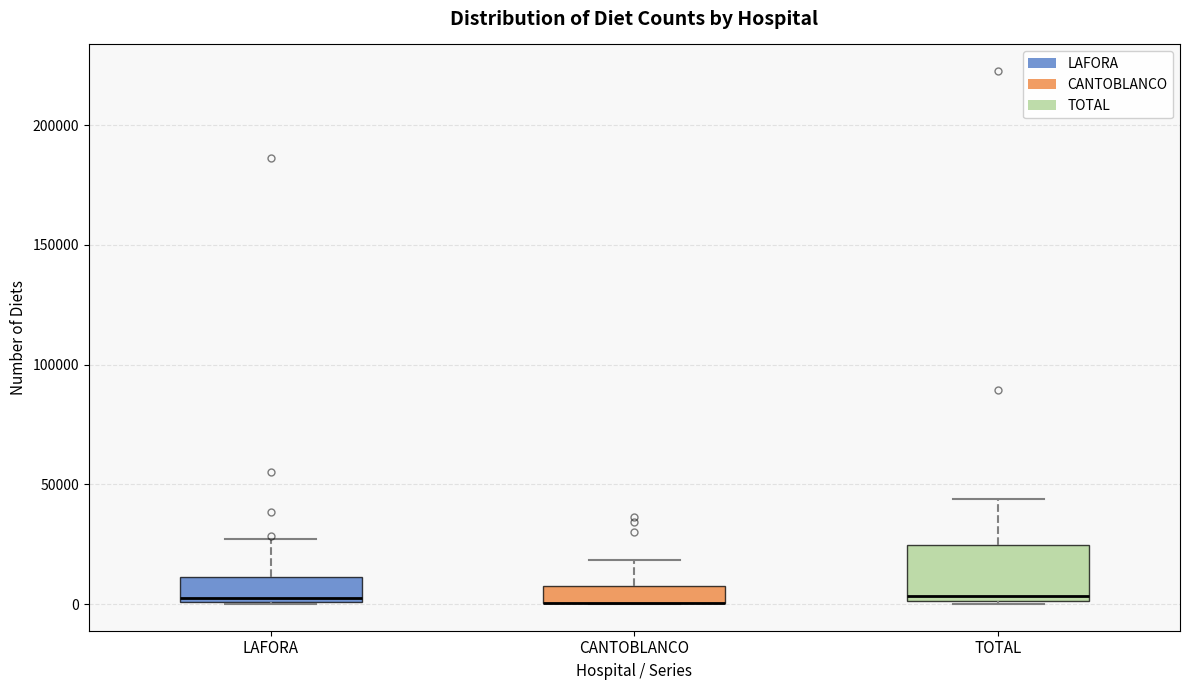

Where is the upper edge of the box for TOTAL on the y-axis? The values are not printed on the chart, so give them approximately, as read against the axis.

25000